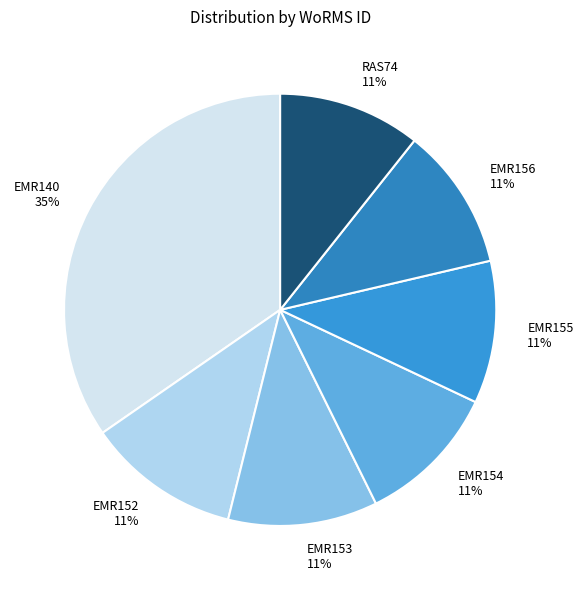

Combined, do EMR156 and EMR155 account for over 50%?

No